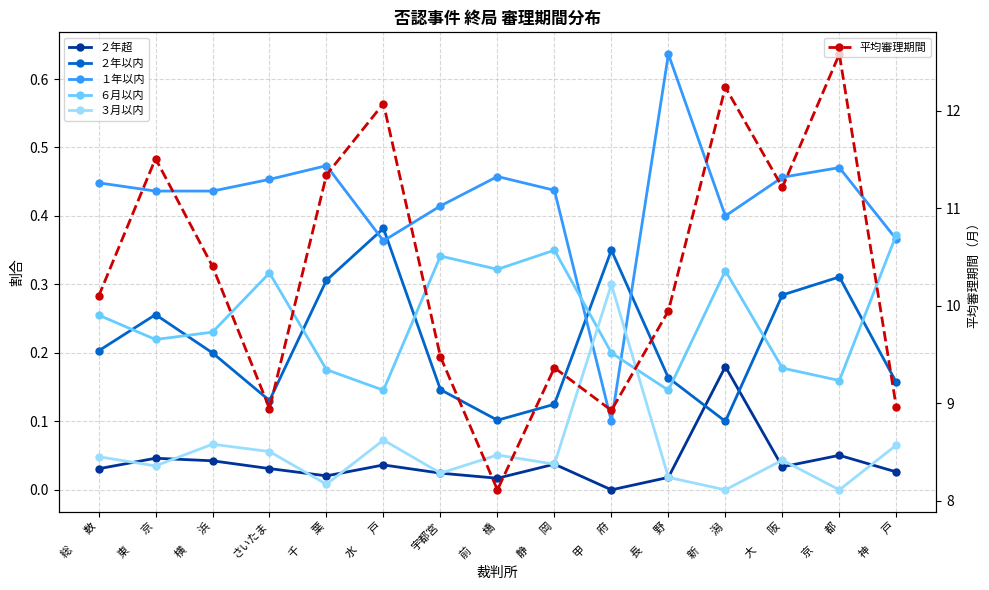

Does the chart display data point markers on the line(s)?

Yes